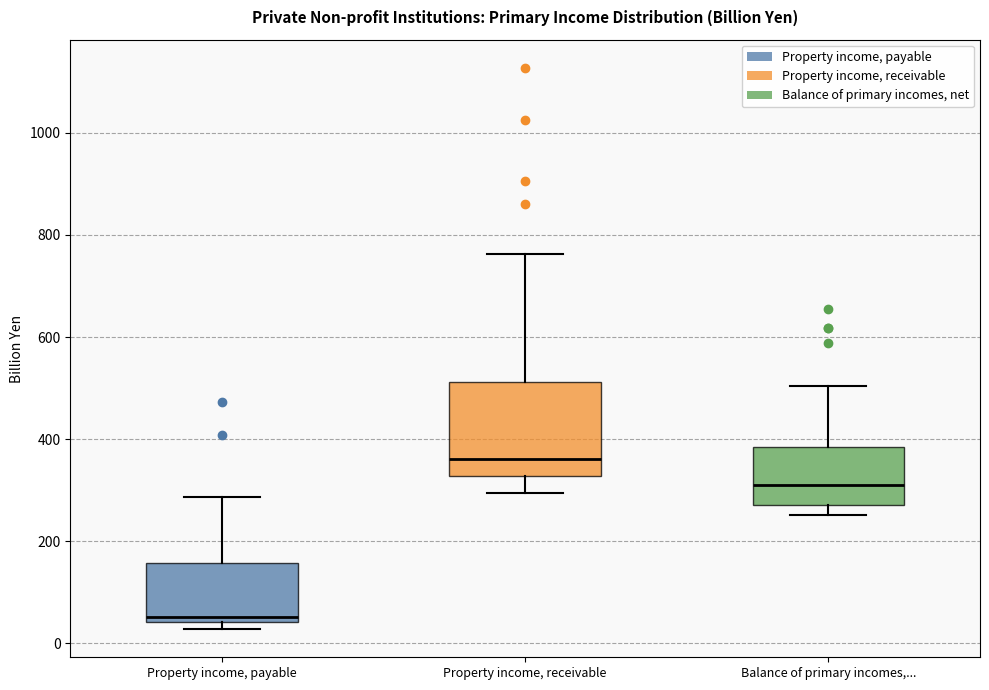

Reading left to right, transcribe this box plot: for each box, give where its median line is, the range the box spans, and where its two whiskers end, as read against the y-axis. The values are not printed on the chart, so give them approximately, as read against the axis.

Property income, payable: median 60, box 40 to 160, whiskers 20 to 280
Property income, receivable: median 360, box 320 to 520, whiskers 300 to 760
Balance of primary incomes,...: median 300, box 280 to 380, whiskers 260 to 500